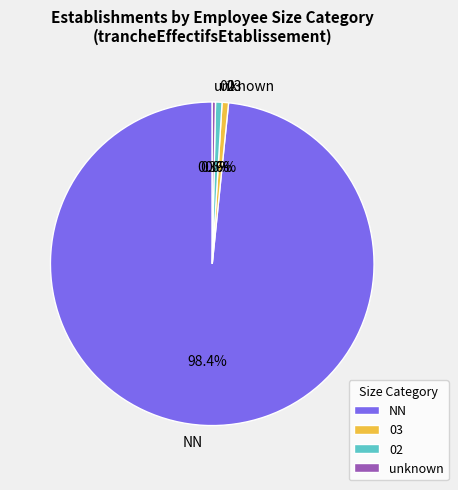

Which category has the biggest portion of the pie?

NN